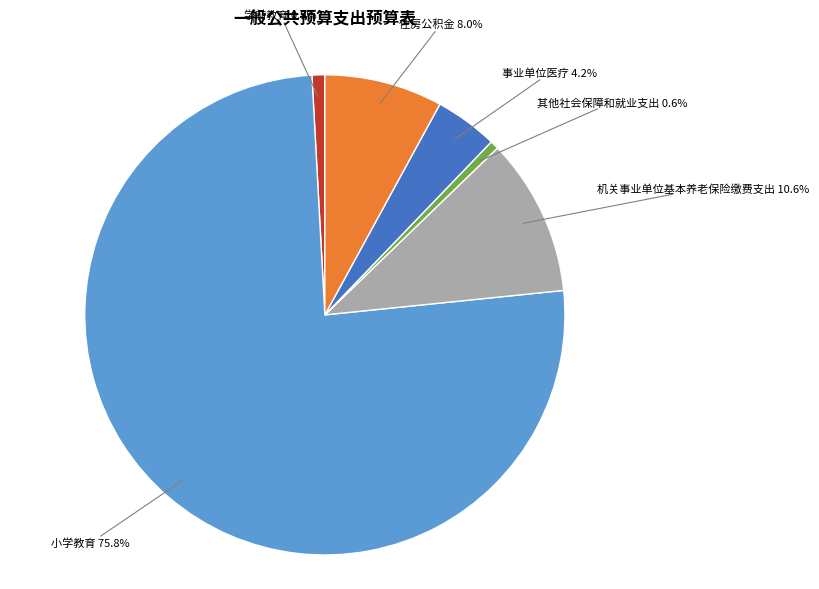

Approximately how many times larger is the value at 机关事业单位基本养老保险缴费支出 compared to 其他社会保障和就业支出?

18.2